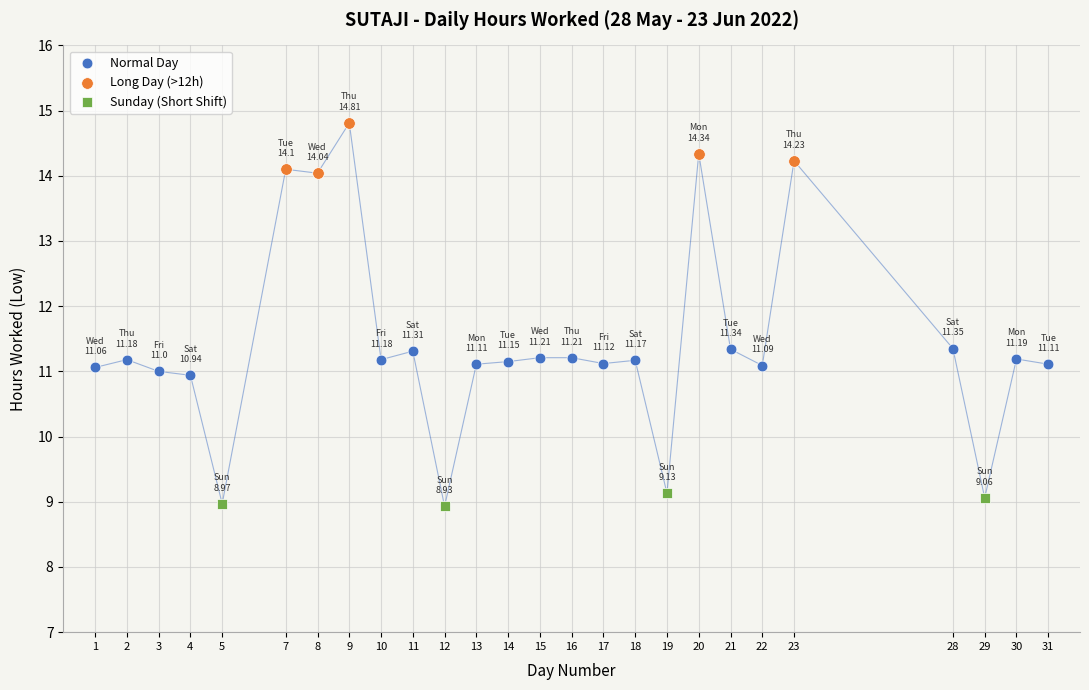

Which series reaches the maximum Y coordinate?

Long Day (>12h)